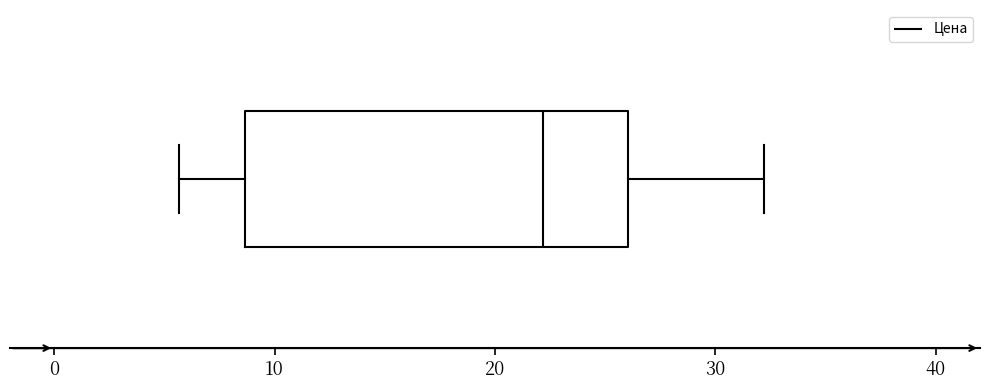

Where is the left edge of the box on the x-axis? The values are not printed on the chart, so give them approximately, as read against the axis.

9